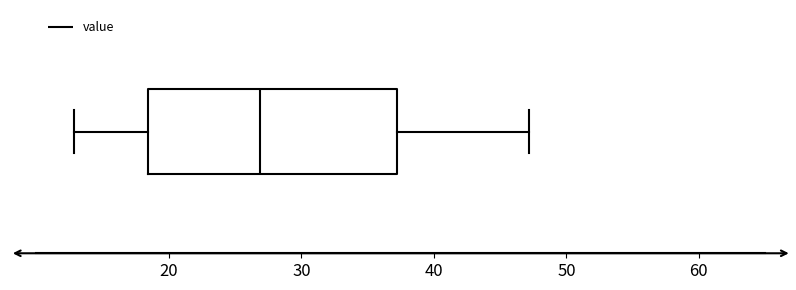

Transcribe this box plot: give where the median line is, the range the box spans, and where the two whiskers end, as read against the x-axis. The values are not printed on the chart, so give them approximately, as read against the axis.

median 27, box 18 to 37, whiskers 13 to 47